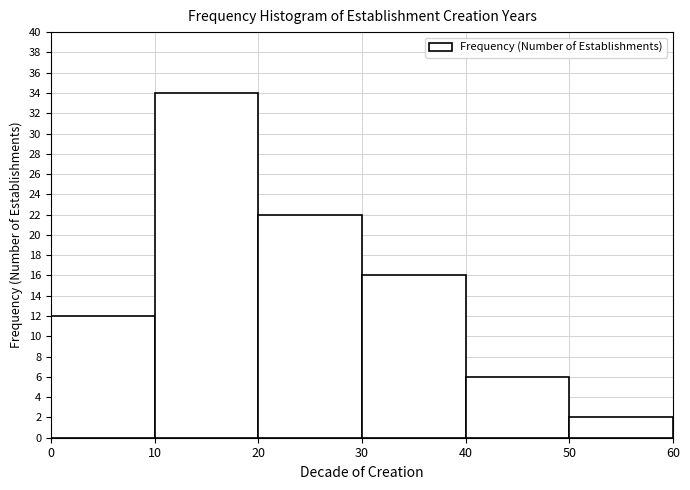

Over which range of the x-axis is the bar tallest?

10 to 20